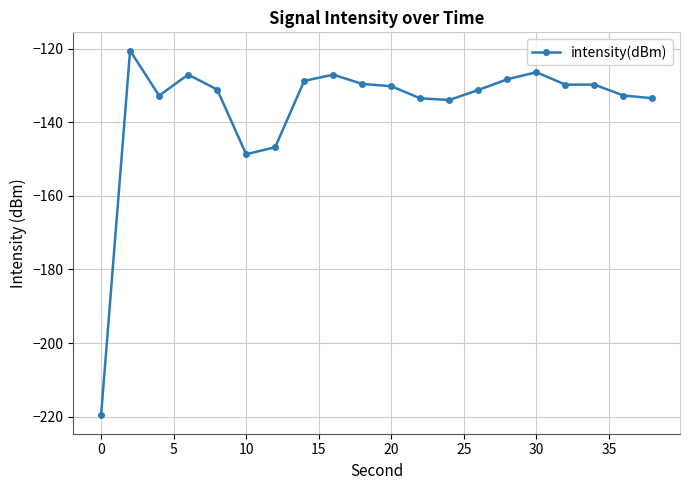

What is the smallest value displayed?

-219.7